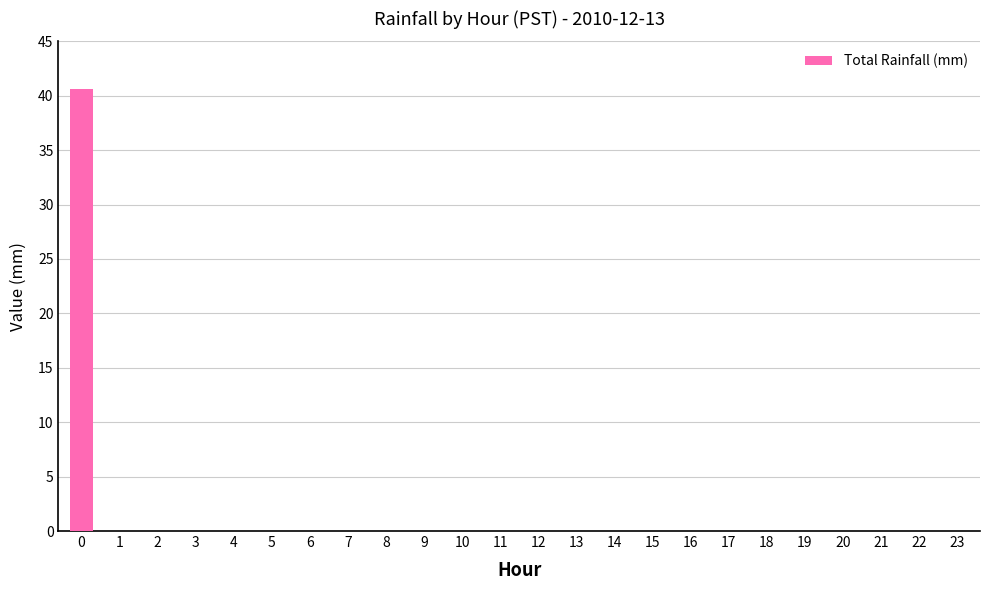

What is the greatest value displayed?

40.6